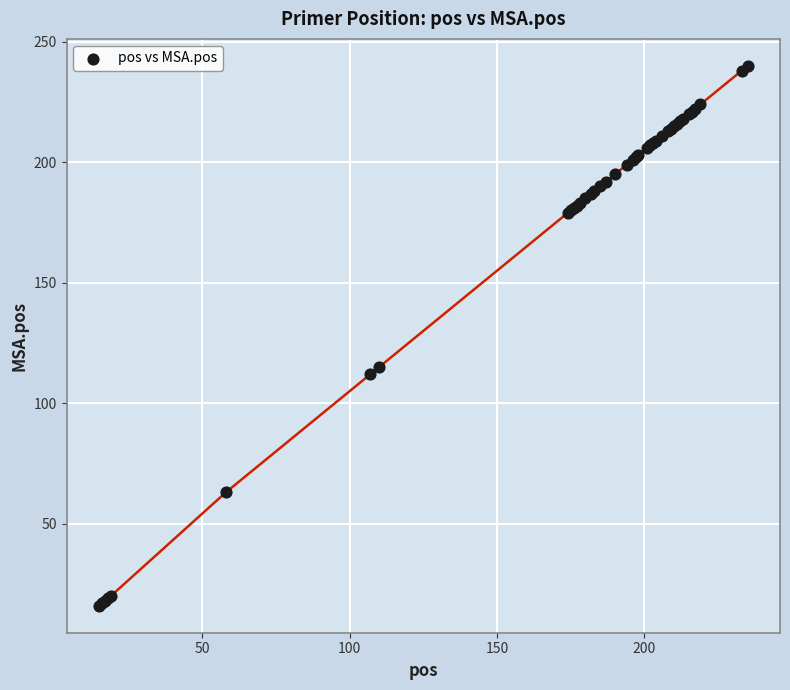

What Y value in the scatter plot is closest to 128?

115